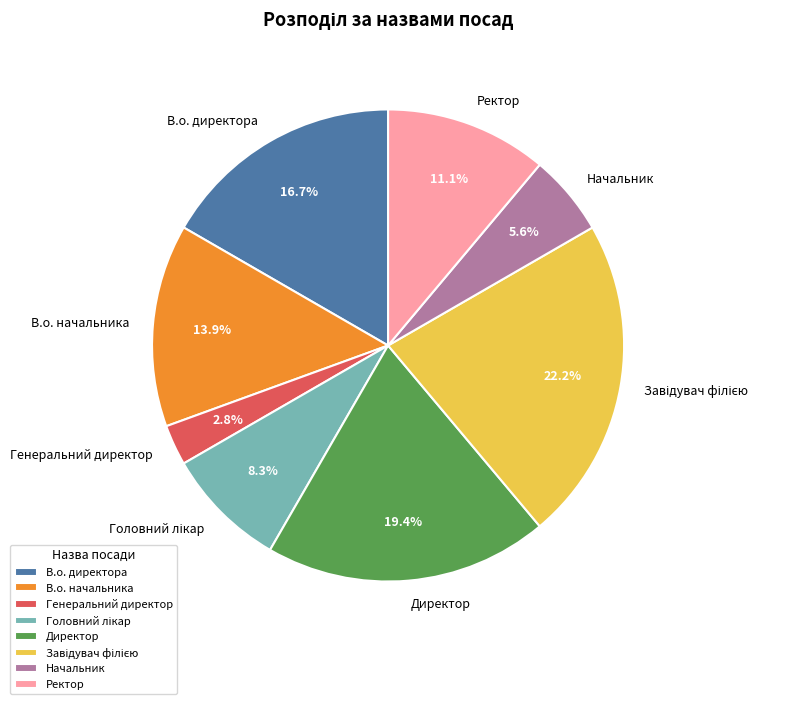

Approximately how many times larger is the value at В.о. начальника compared to Начальник?

2.5